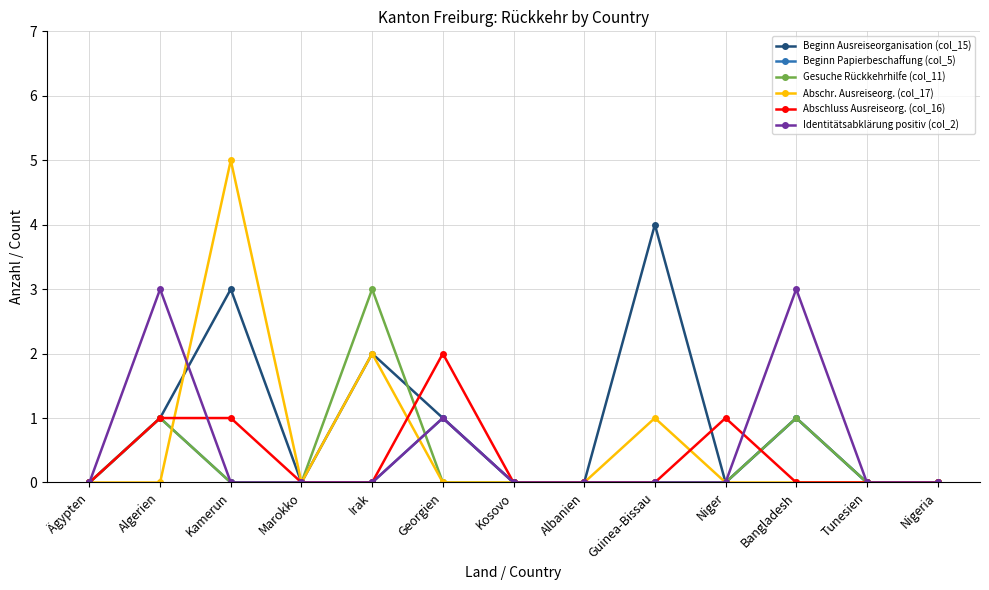

What is the label of the 13th point from the left?

Nigeria